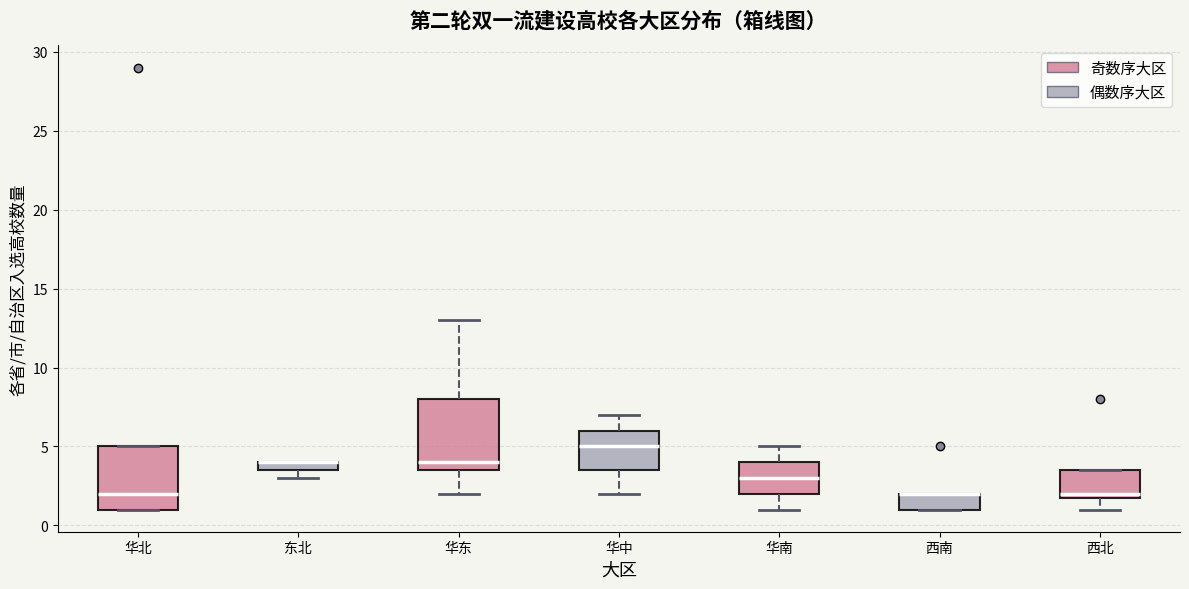

Where is the upper edge of the box for 西南 on the y-axis? The values are not printed on the chart, so give them approximately, as read against the axis.

2.0